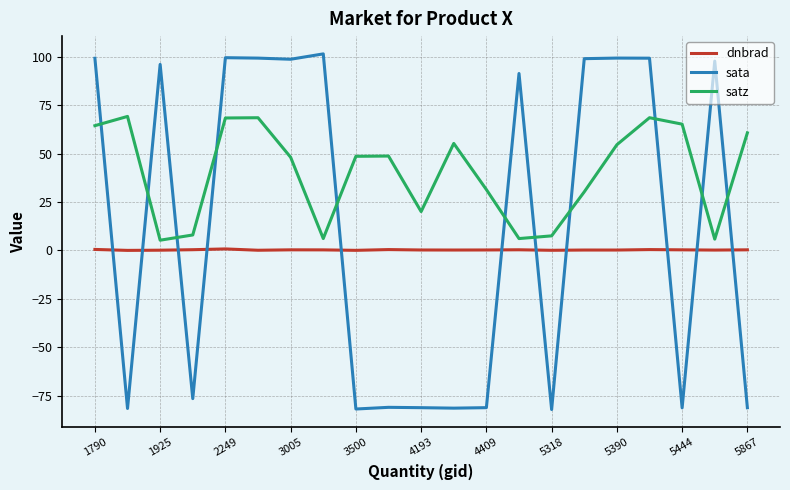

What is the difference between the maximum and minimum values in the satz series?

63.8